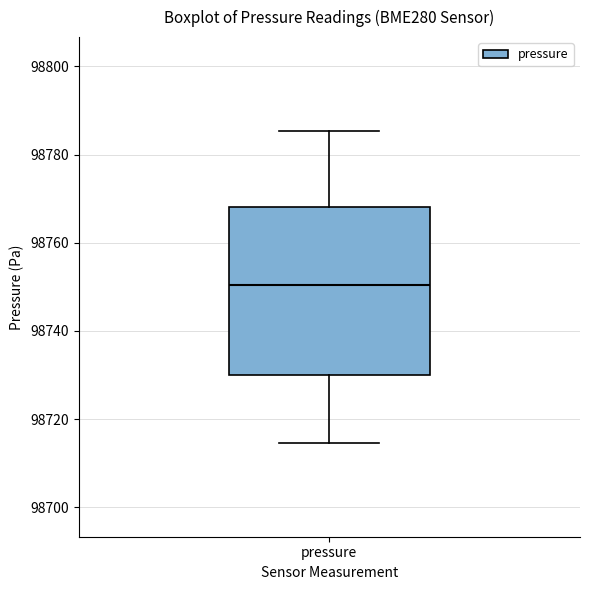

Read this box plot against the y-axis: the position of the median line, the range covered by the box, and the ends of both whiskers. The values are not printed on the chart, so give them approximately, as read against the axis.

median 98750, box 98730 to 98768, whiskers 98714 to 98786